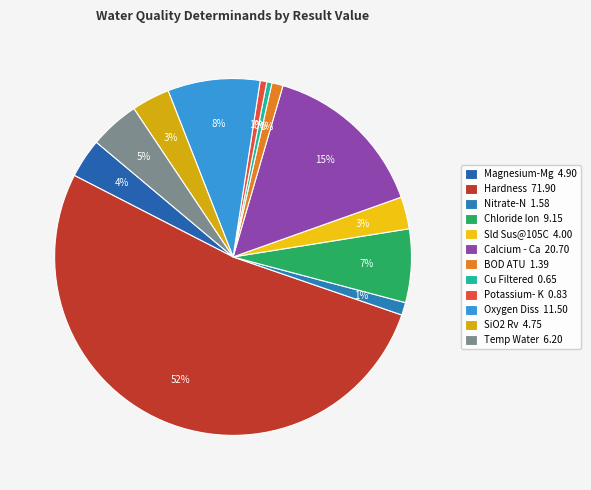

Which category accounts for the majority?

Hardness